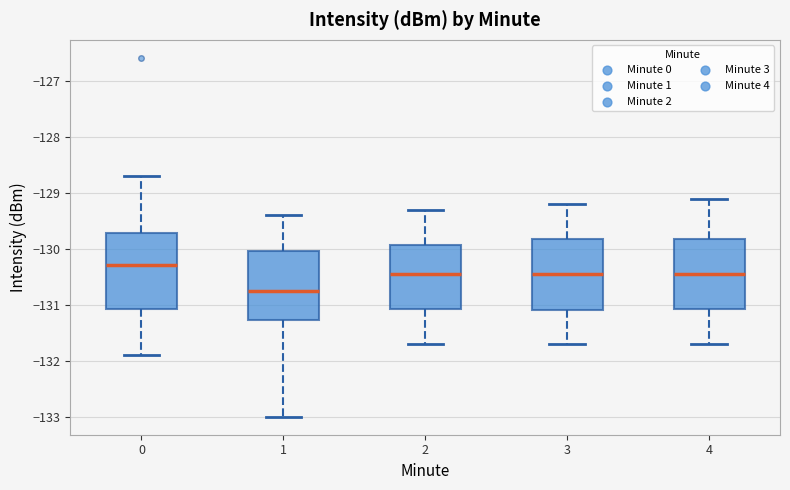

Where does the lower whisker of the box at x = 3 end on the y-axis? The values are not printed on the chart, so give them approximately, as read against the axis.

-131.7